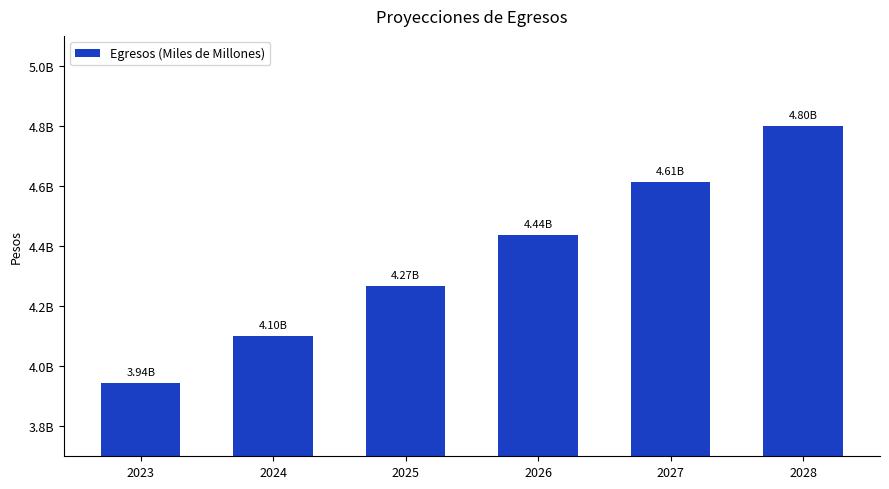

Does the chart contain any negative values?

No